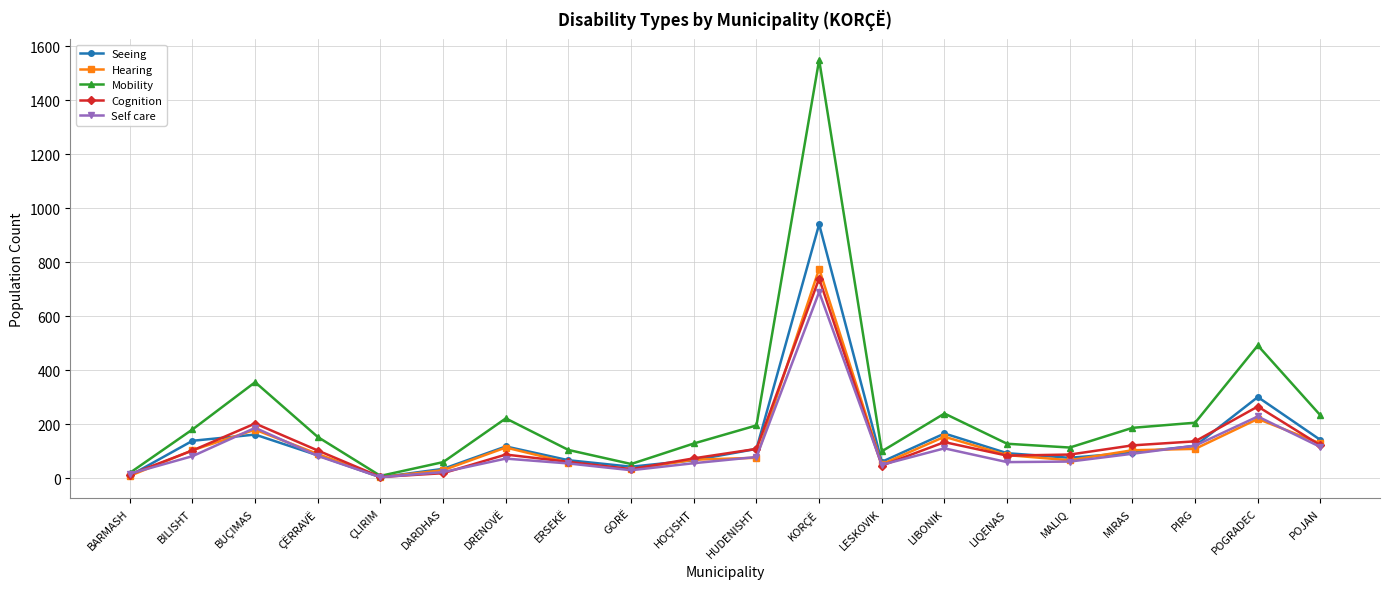

Which series has the largest range (max minus min)?

Mobility